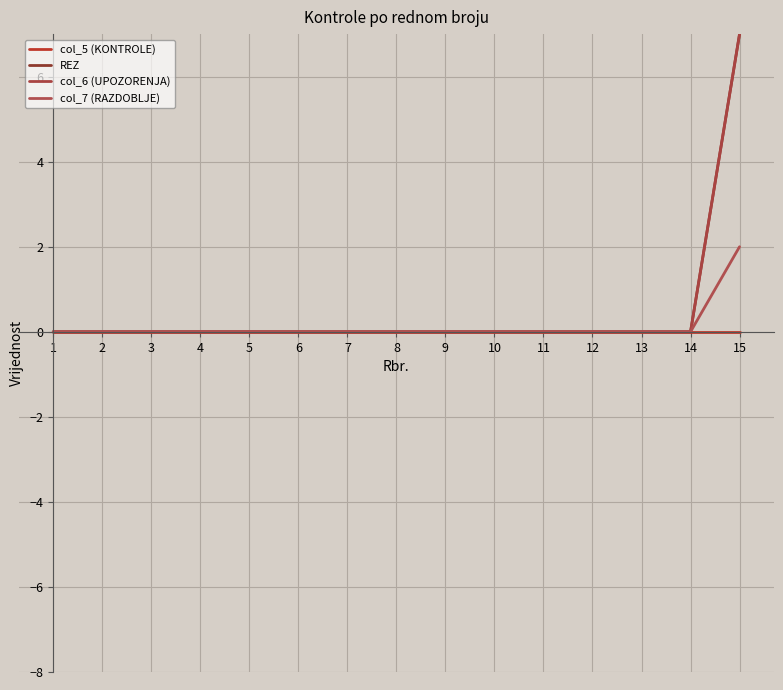

What are all the series names shown in the legend?

col_5 (KONTROLE), REZ, col_6 (UPOZORENJA), col_7 (RAZDOBLJE)